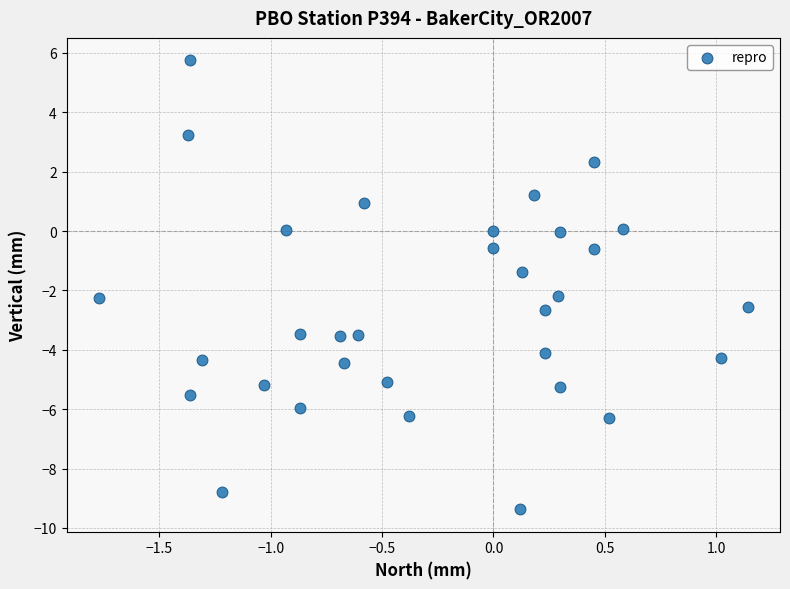

What is the range of Y values (max minus min)?

15.1